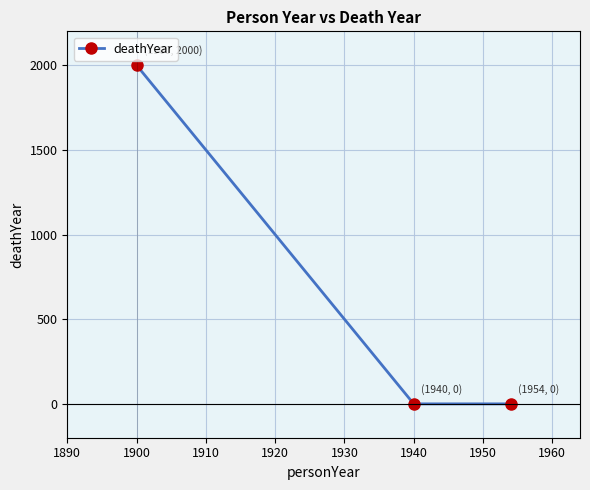

What is the maximum value shown in the chart?

2000